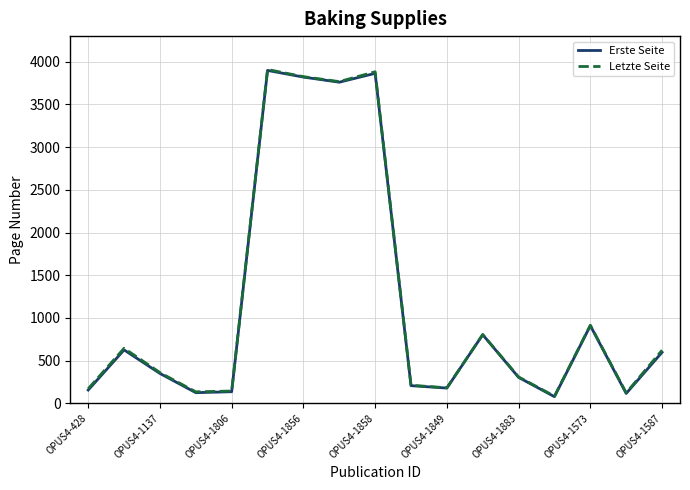

What is the highest value of the Letzte Seite series?

3910